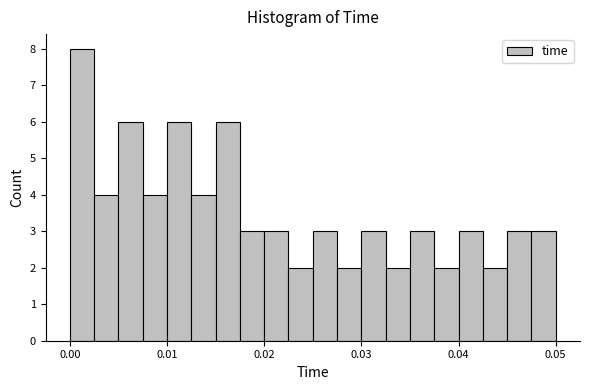

Around what value on the x-axis is the tallest bar? Give the approximate position of its centre, as read against the axis.

0.001